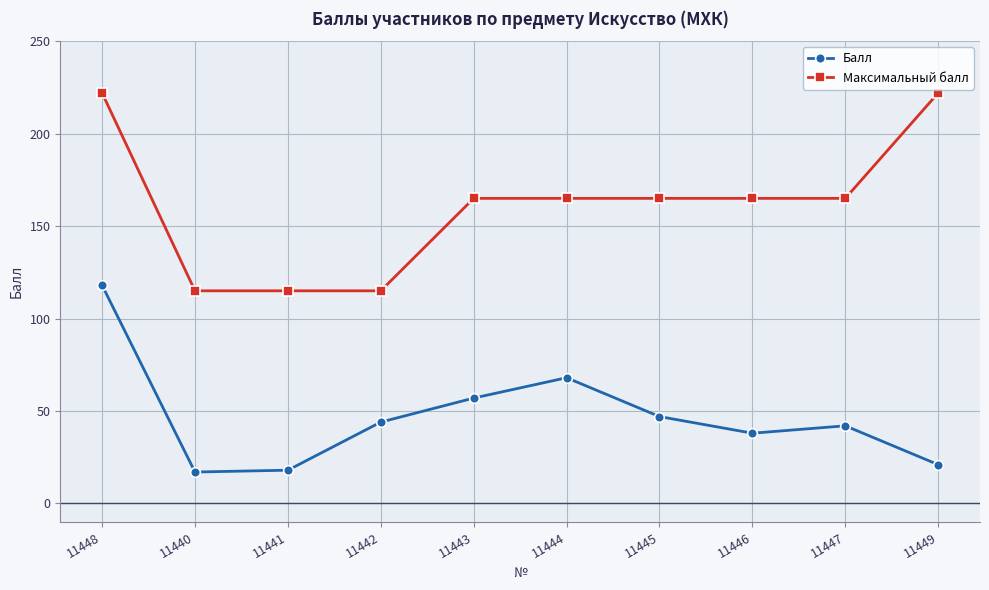

What is the value of the Максимальный балл point at the 2nd from the left?

115